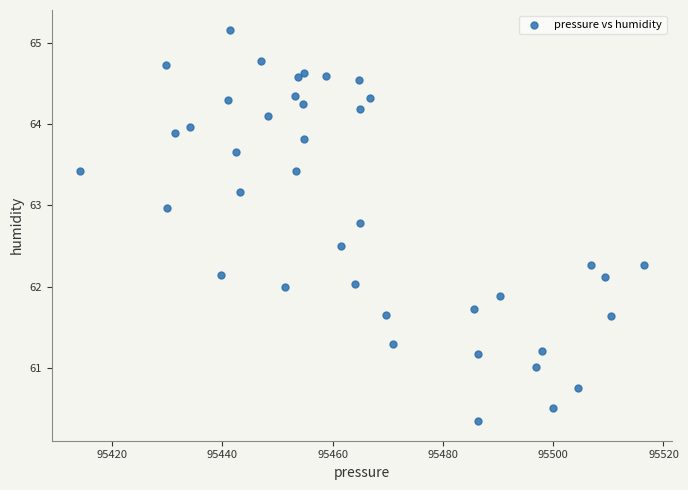

What is the range of Y values (max minus min)?

4.8